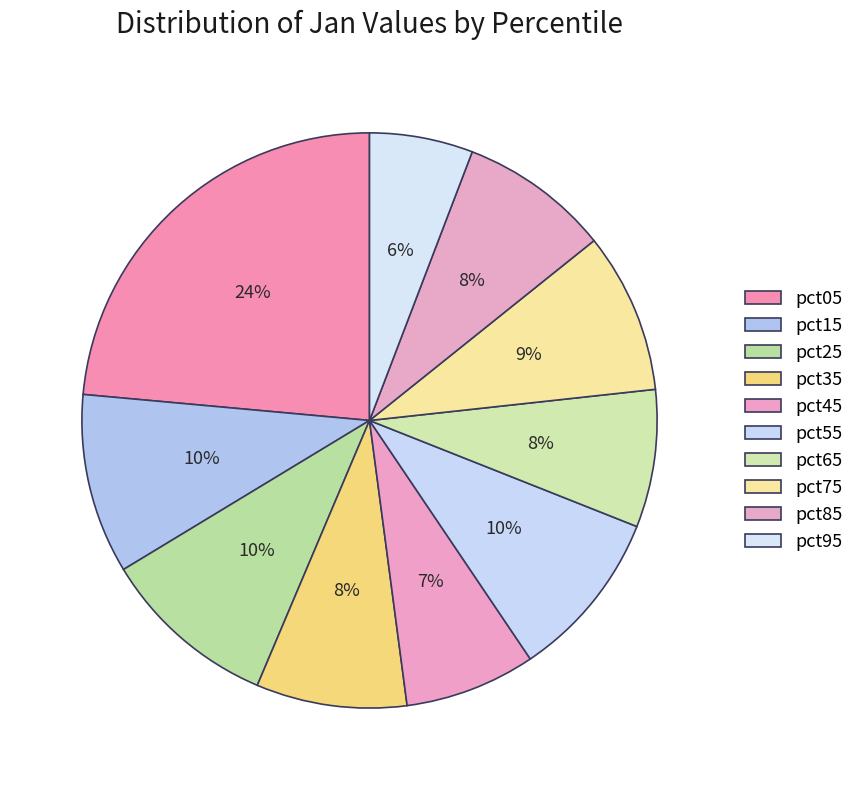

Which slice is the largest?

pct05